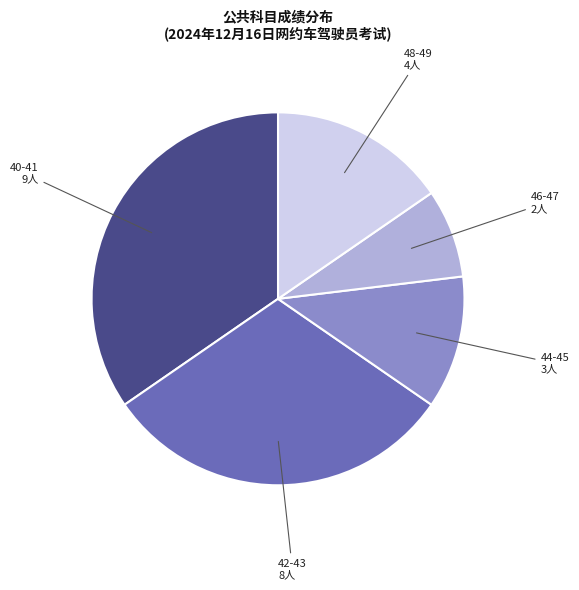

Is there any slice that represents more than half of the pie?

No